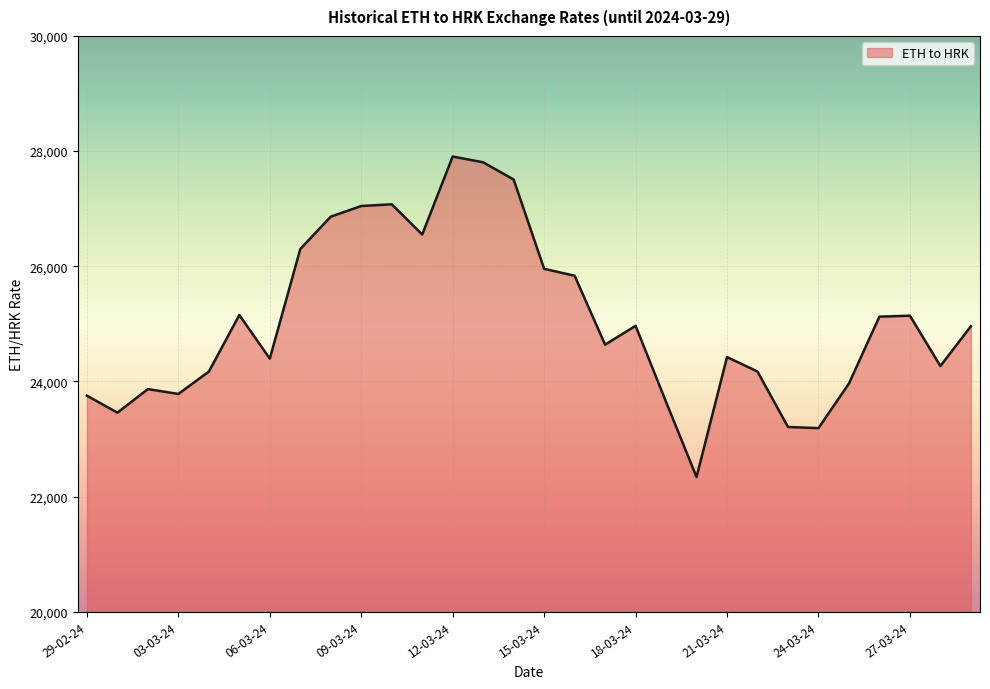

What is the difference between the maximum and minimum values?

5567